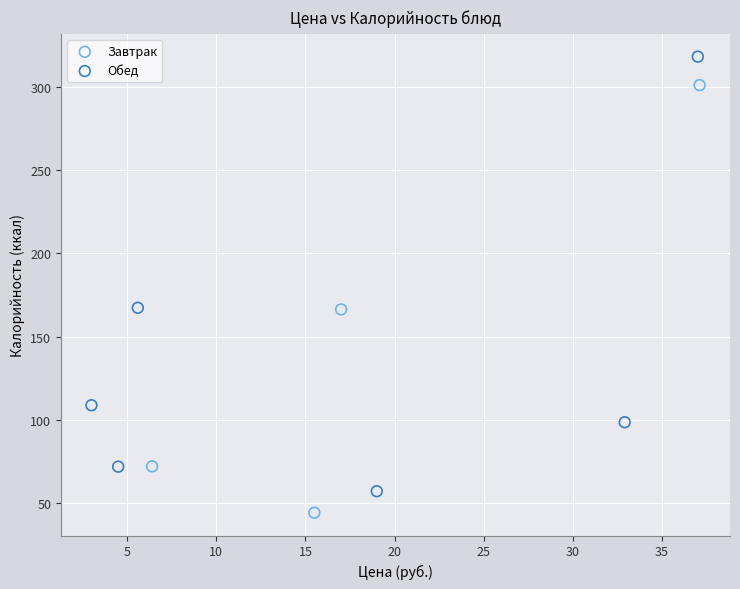

Which series contains the lowest Y value?

Завтрак